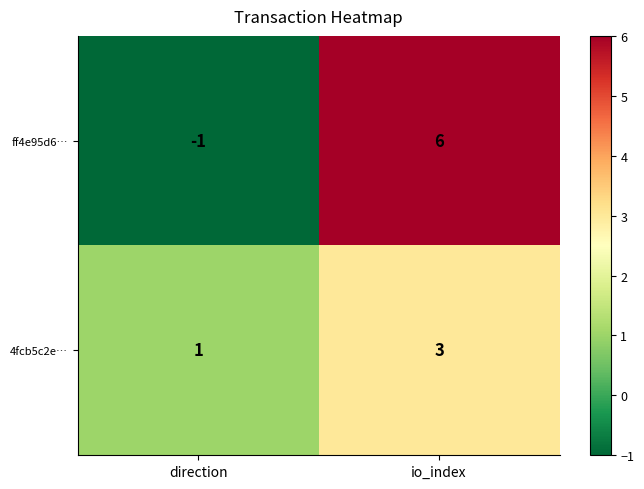

True or false: 4fcb5c2e… has a value of 1 at io_index.

False